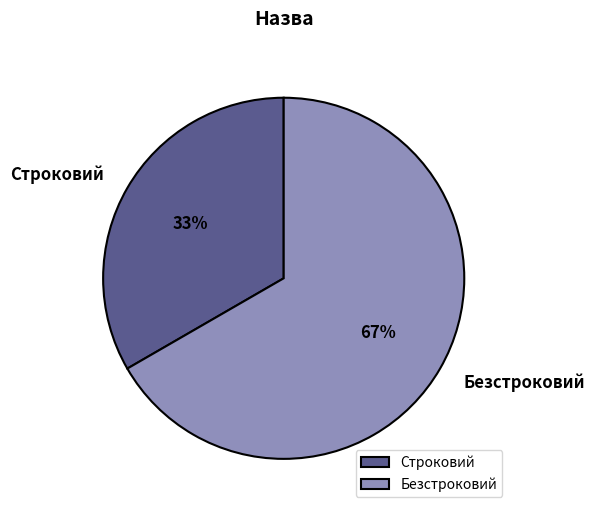

Which category has the smallest portion of the pie?

Строковий